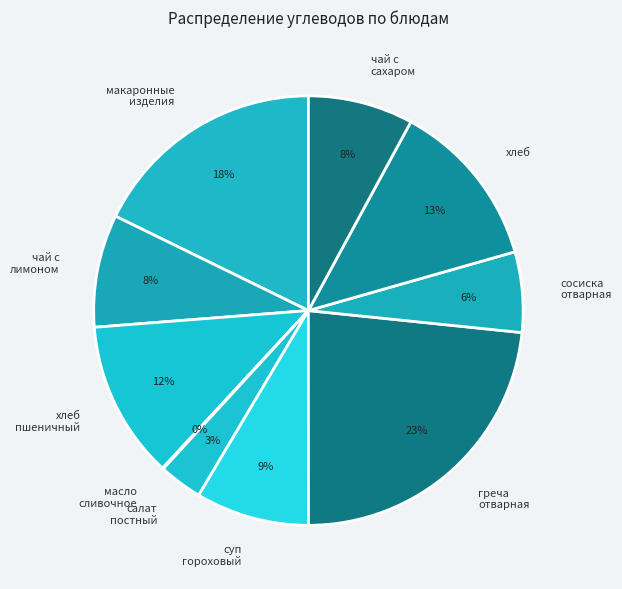

To the nearest percent, what is the combined percentage of салат постный and суп гороховый?

12%